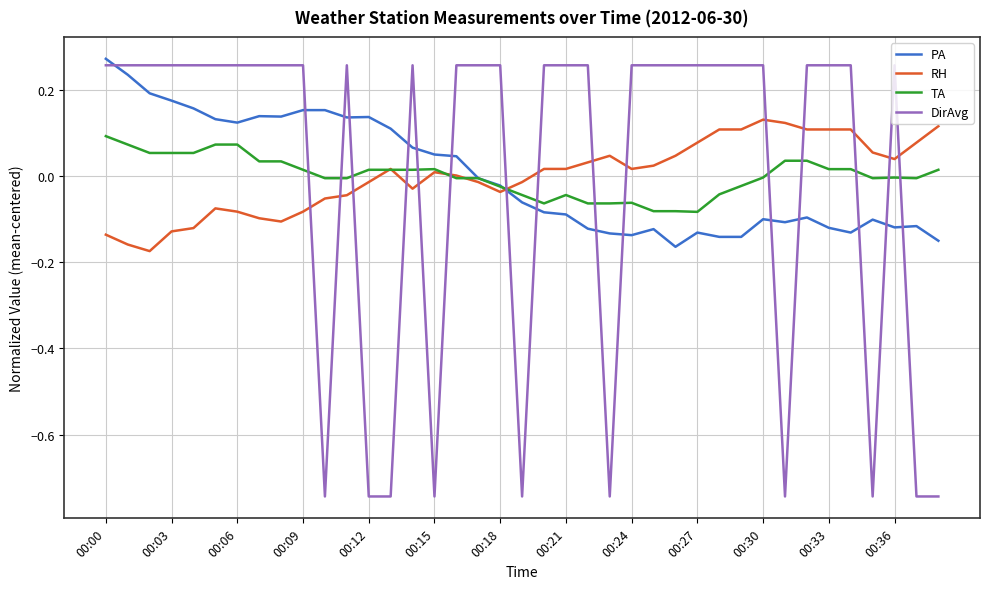

Which series has the widest spread of values?

DirAvg